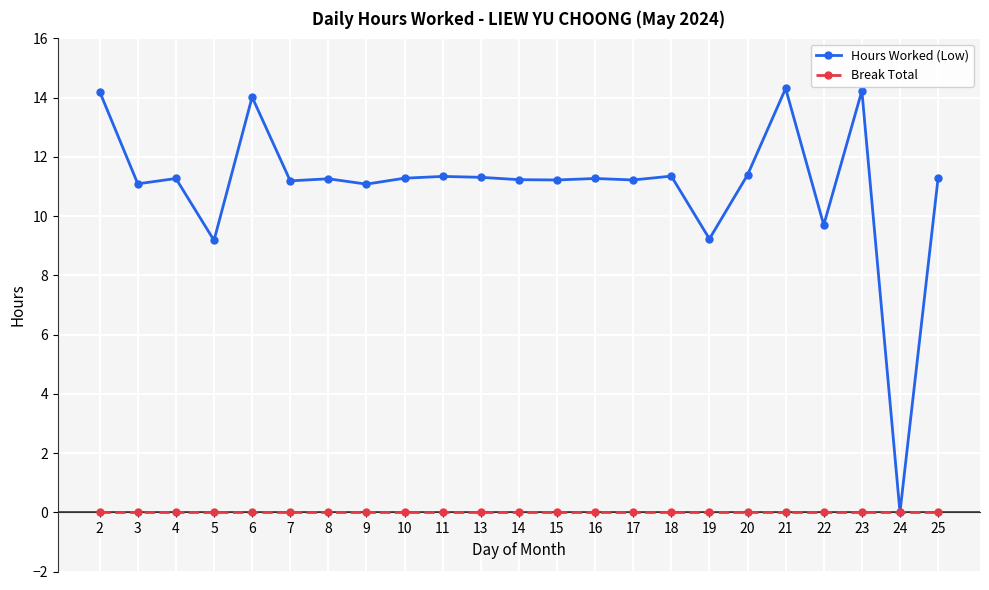

At which category does Hours Worked (Low) reach its first local peak?

4